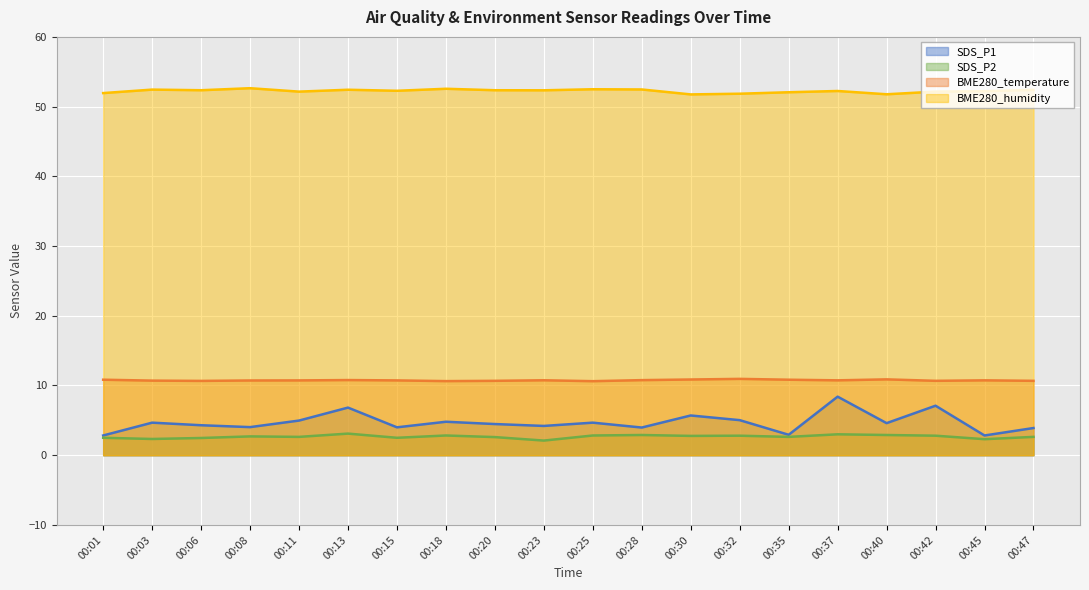

Where is the first local minimum for BME280_humidity?

00:06